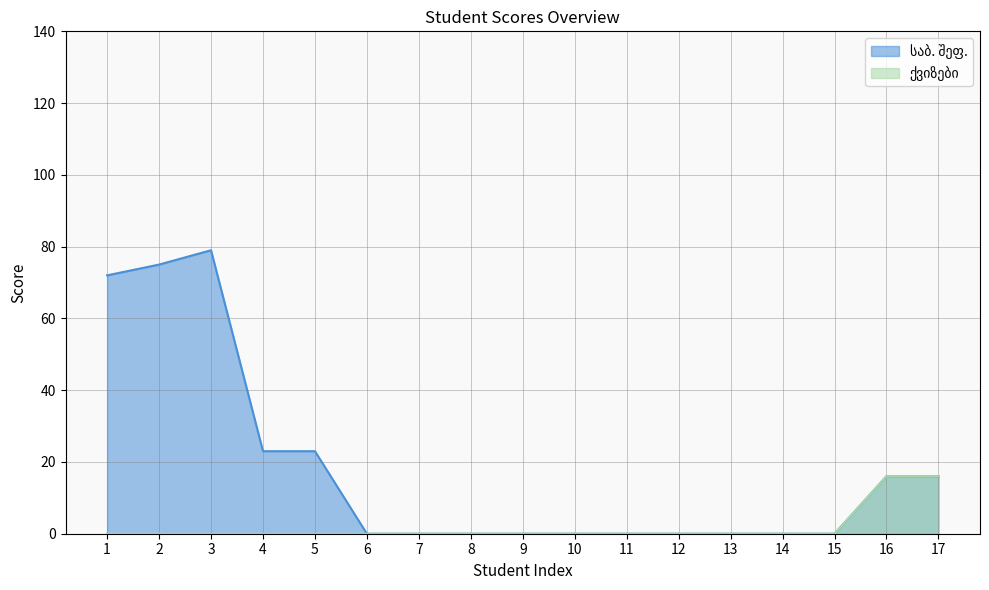

At how many categories does at least one series exceed 65?

3